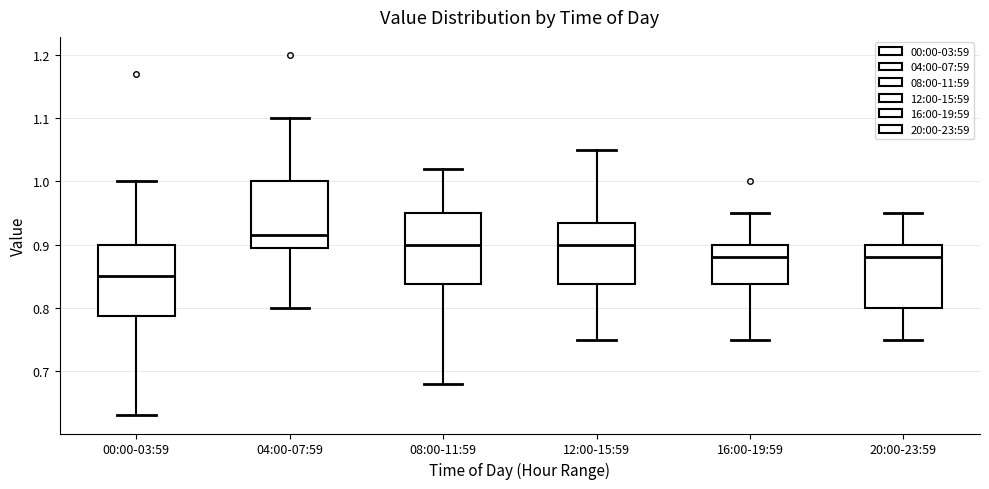

Reading left to right, transcribe this box plot: for each box, give where its median line is, the range the box spans, and where its two whiskers end, as read against the y-axis. The values are not printed on the chart, so give them approximately, as read against the axis.

00:00-03:59: median 0.85, box 0.79 to 0.90, whiskers 0.63 to 1.00
04:00-07:59: median 0.92, box 0.90 to 1.00, whiskers 0.80 to 1.10
08:00-11:59: median 0.90, box 0.84 to 0.95, whiskers 0.68 to 1.02
12:00-15:59: median 0.90, box 0.84 to 0.94, whiskers 0.75 to 1.05
16:00-19:59: median 0.88, box 0.84 to 0.90, whiskers 0.75 to 0.95
20:00-23:59: median 0.88, box 0.80 to 0.90, whiskers 0.75 to 0.95